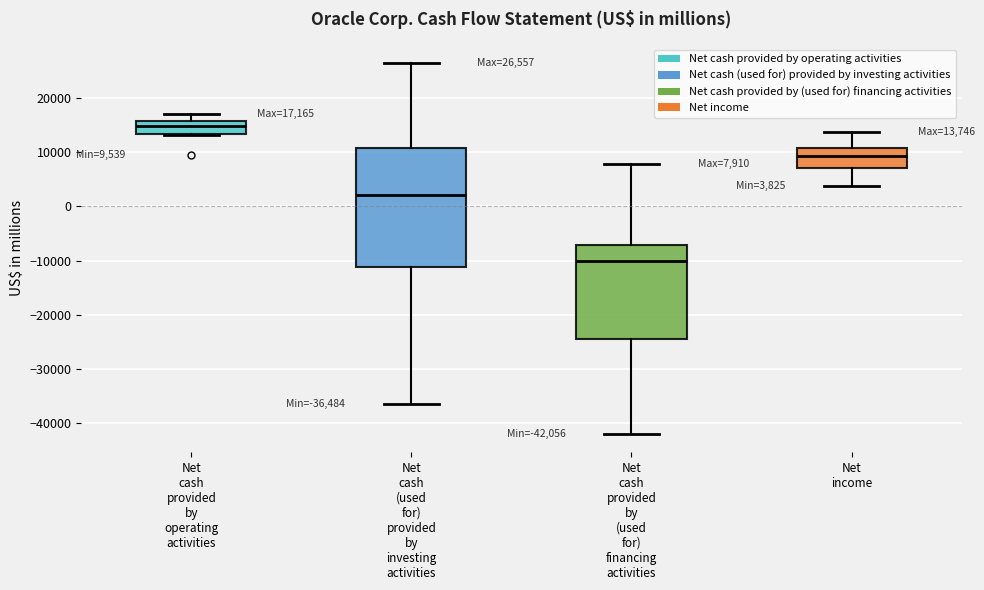

Which box has the lowest median line?

Net cash provided by (used for) financing activities